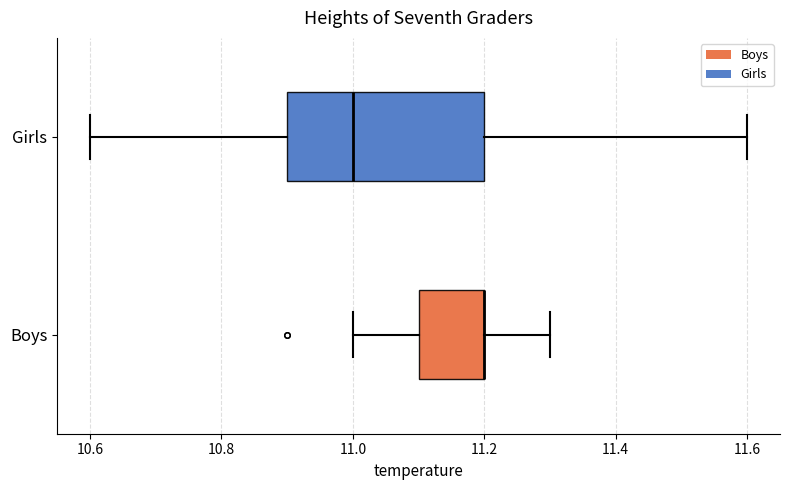

Where is the left edge of the box for Girls on the x-axis? The values are not printed on the chart, so give them approximately, as read against the axis.

10.9